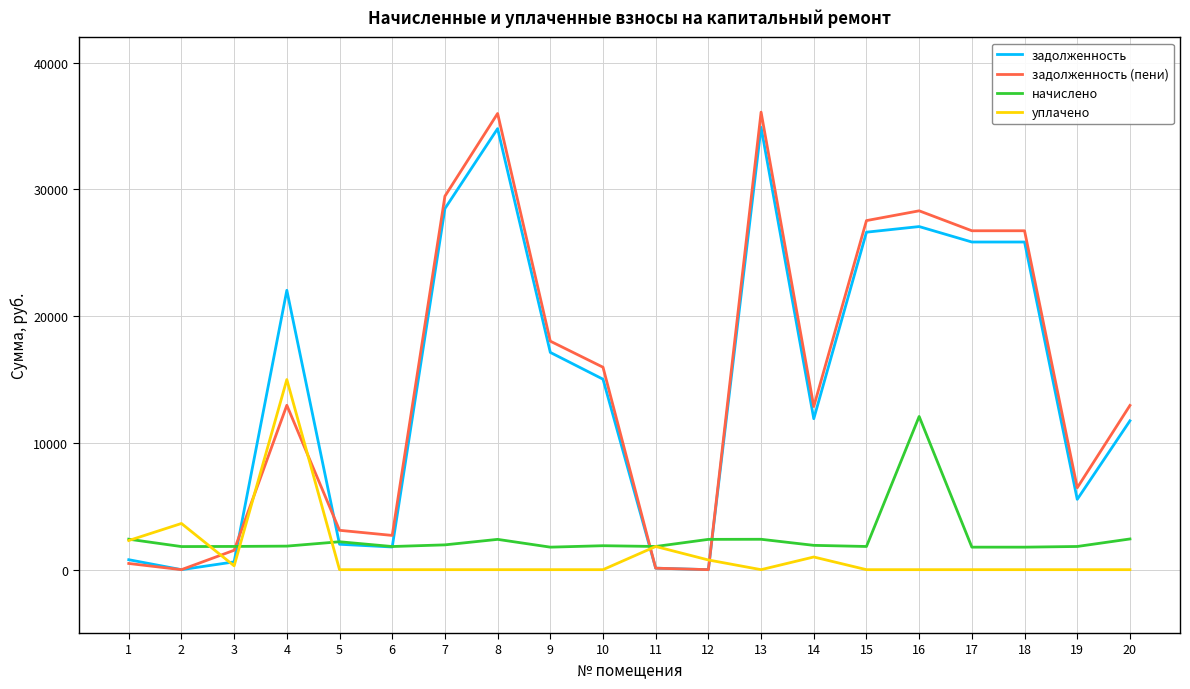

What is the sum of the задолженность (пени) values at 13 and 4?

49073.9